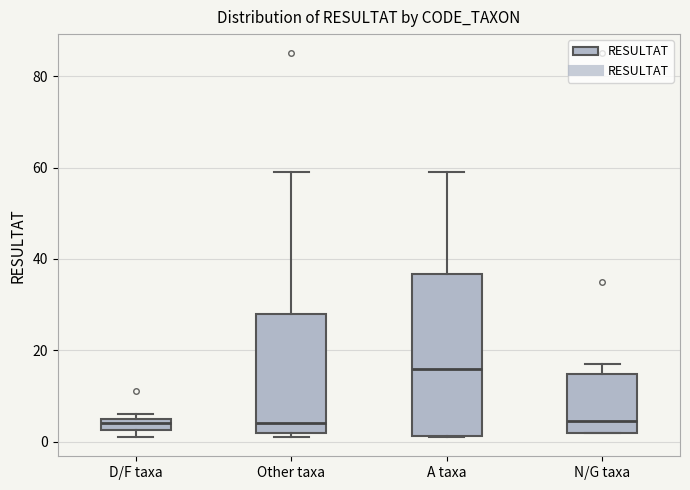

Which box is the tallest, from its lower edge to its upper edge?

A taxa